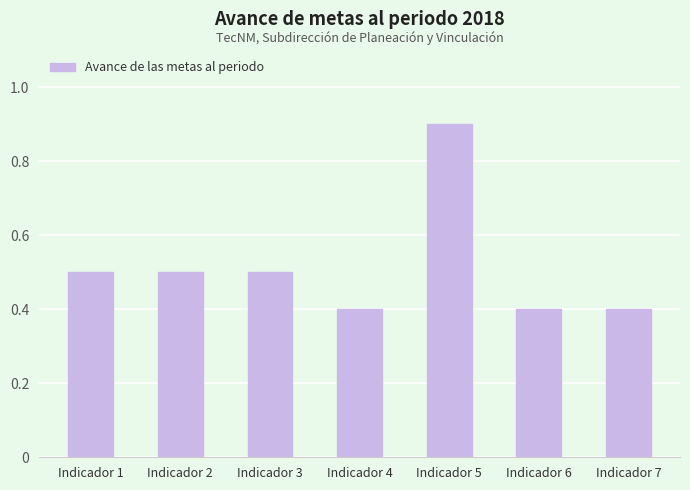

Is it true that the value at Indicador 1 is 0.3?

False